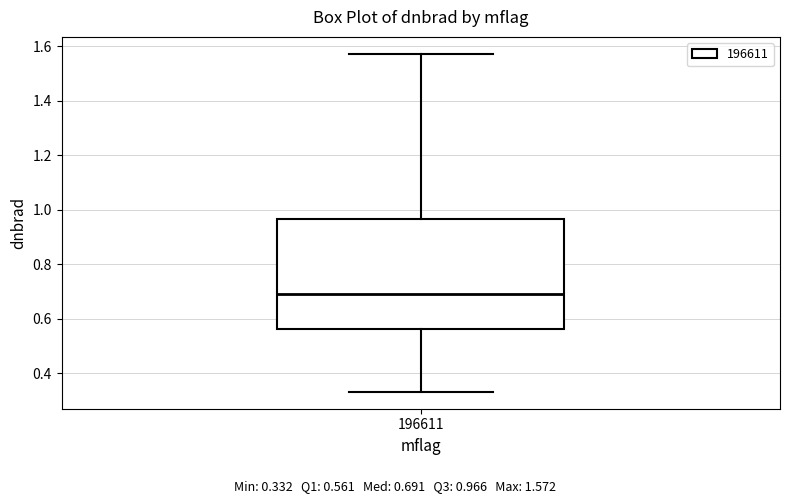

Read this box plot against the y-axis: the position of the median line, the range covered by the box, and the ends of both whiskers. The values are not printed on the chart, so give them approximately, as read against the axis.

median 0.70, box 0.56 to 0.96, whiskers 0.34 to 1.58